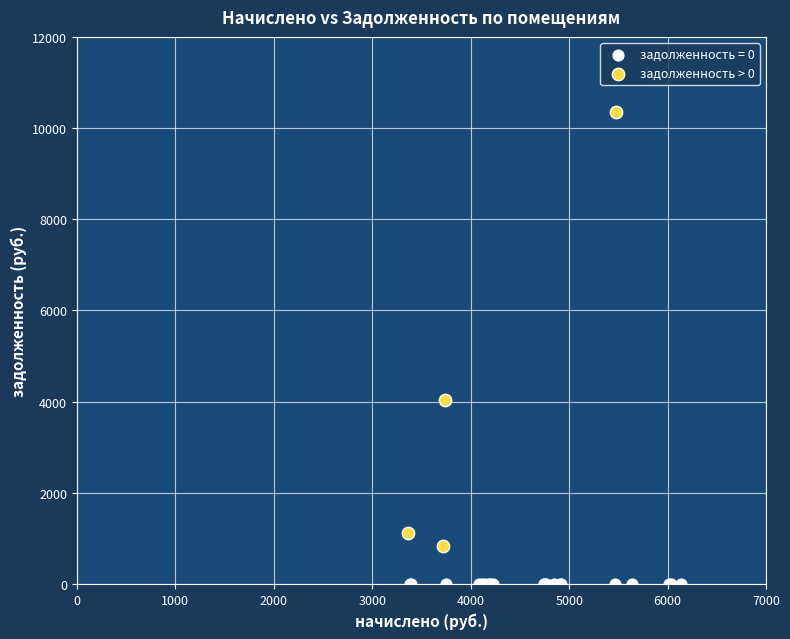

Which series reaches the minimum Y coordinate?

задолженность = 0